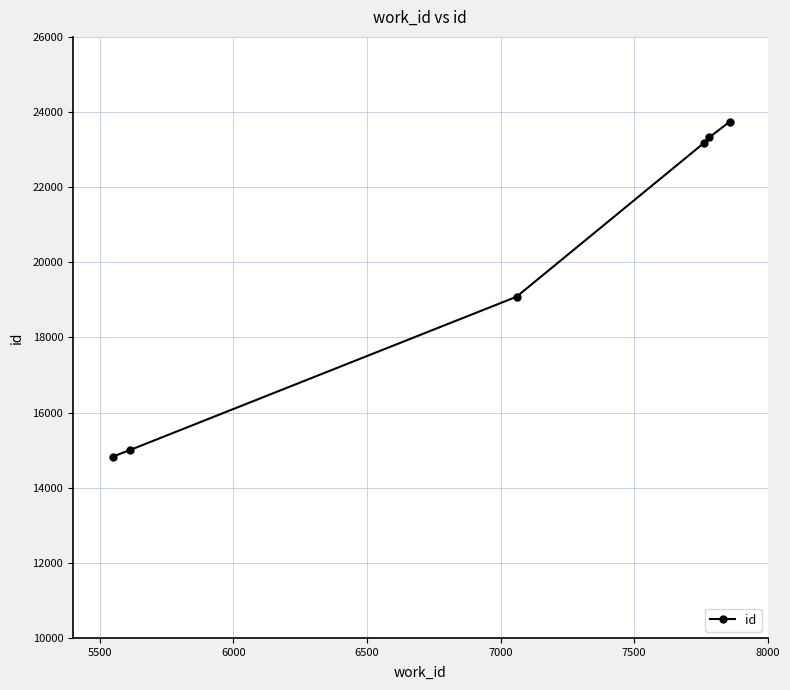

What is the difference between the maximum and minimum values?

8916